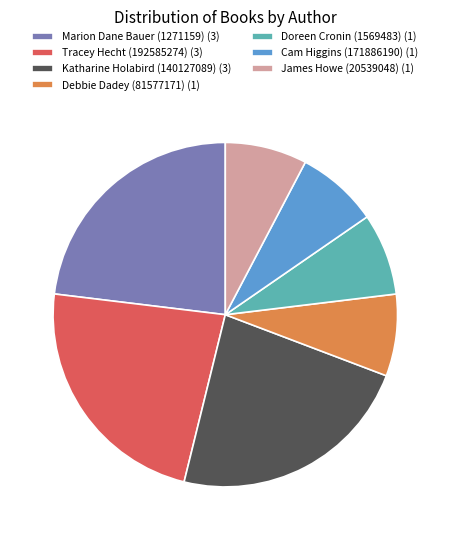

Is there any slice that represents more than half of the pie?

No